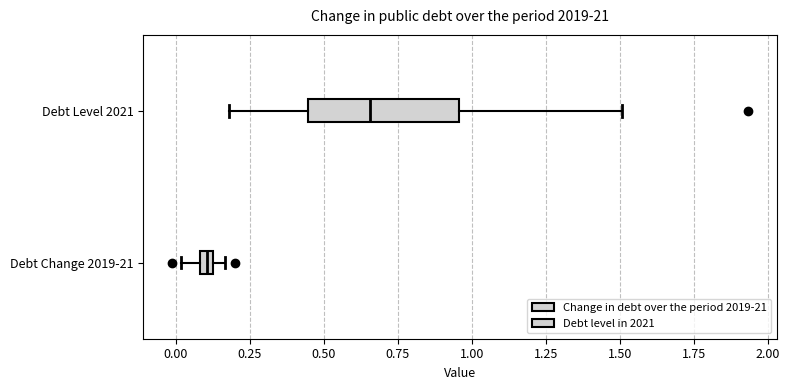

Comparing the boxes themselves (not the whiskers), which one is the widest?

Debt Level 2021